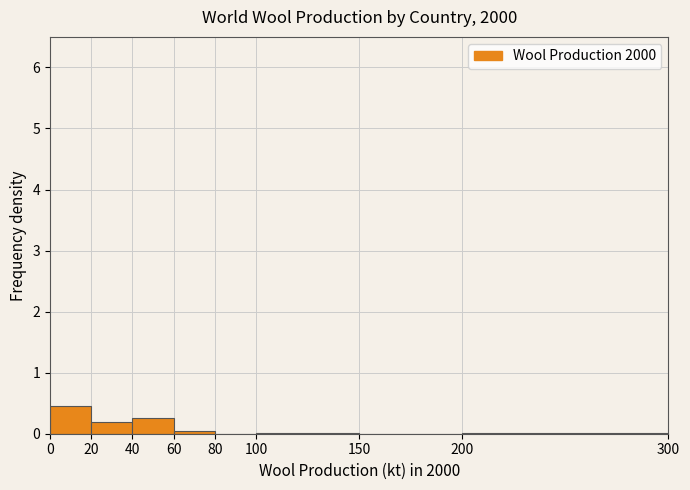

Reading left to right, transcribe this chart: for each bar, give the range it covers on the x-axis and its height. The values are not printed on the chart, so give them approximately, as read against the axis.

0 to 20: 0.5
20 to 40: 0.2
40 to 60: 0.3
60 to 80: under 0.1
80 to 100: 0
100 to 150: under 0.1
150 to 200: 0
200 to 300: under 0.1